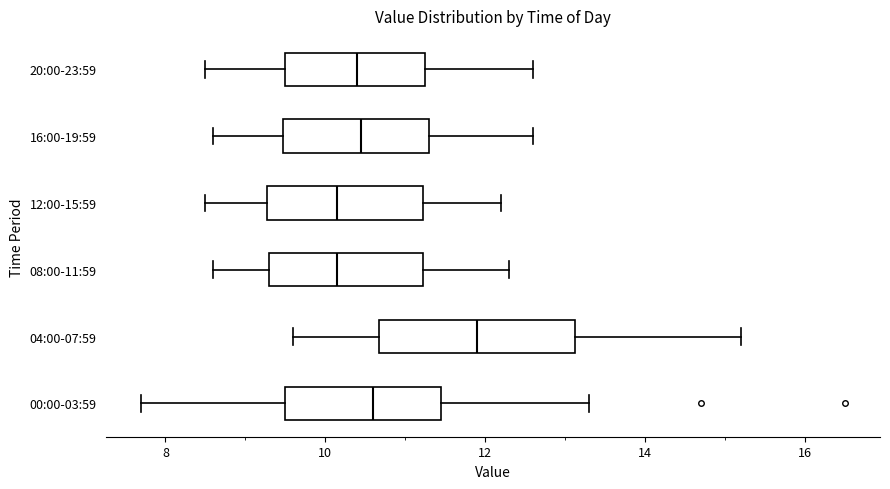

Reading bottom to top, read every box against the x-axis: the position of its median line, the range the box covers, and the ends of its whiskers. The values are not printed on the chart, so give them approximately, as read against the axis.

00:00-03:59: median 10.6, box 9.6 to 11.4, whiskers 7.8 to 13.4
04:00-07:59: median 12.0, box 10.6 to 13.2, whiskers 9.6 to 15.2
08:00-11:59: median 10.2, box 9.4 to 11.2, whiskers 8.6 to 12.4
12:00-15:59: median 10.2, box 9.2 to 11.2, whiskers 8.6 to 12.2
16:00-19:59: median 10.4, box 9.4 to 11.4, whiskers 8.6 to 12.6
20:00-23:59: median 10.4, box 9.6 to 11.2, whiskers 8.6 to 12.6